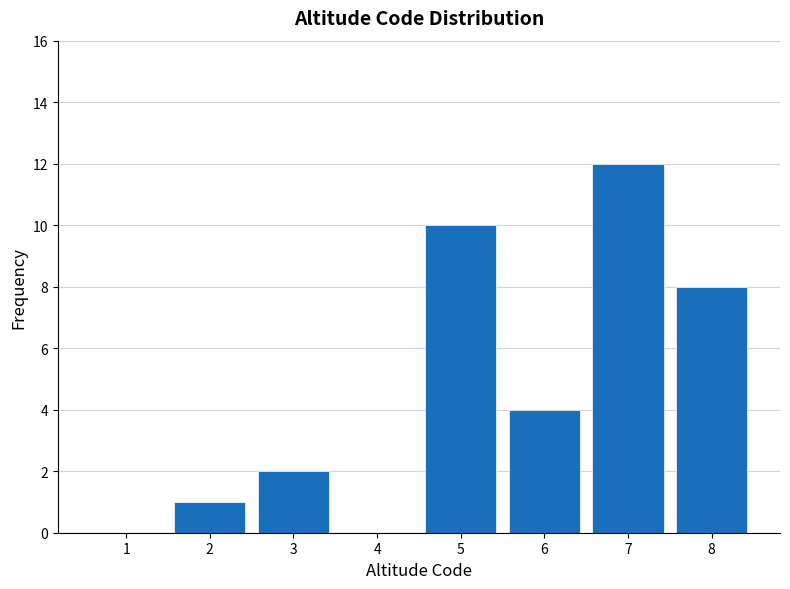

Reading left to right, list all the values displayed in this chart.

1=0	2=1	3=2	4=0	5=10	6=4	7=12	8=8